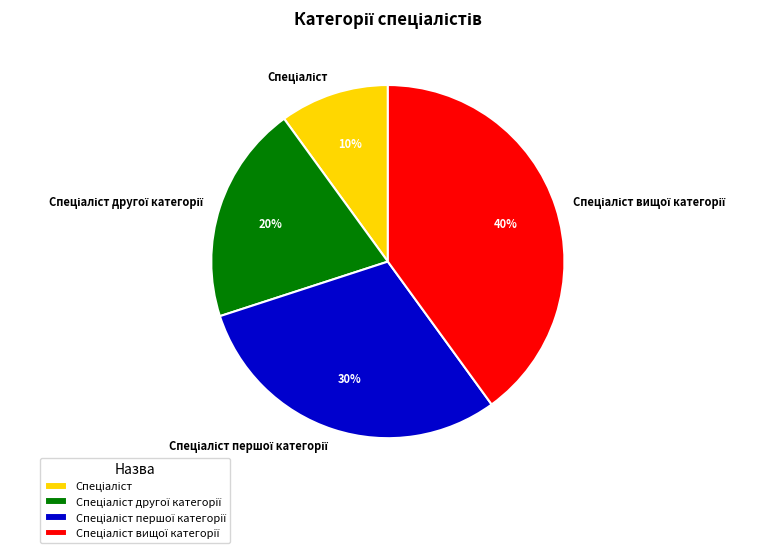

How many segments does this pie chart have?

4